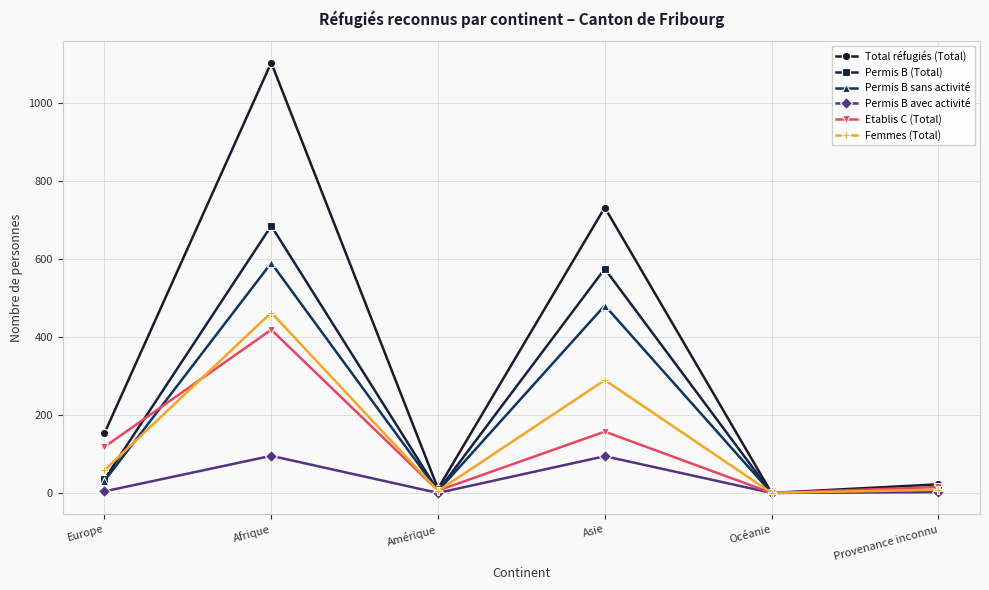

What is the value of the Etablis C (Total) point at the 4th from the left?

157